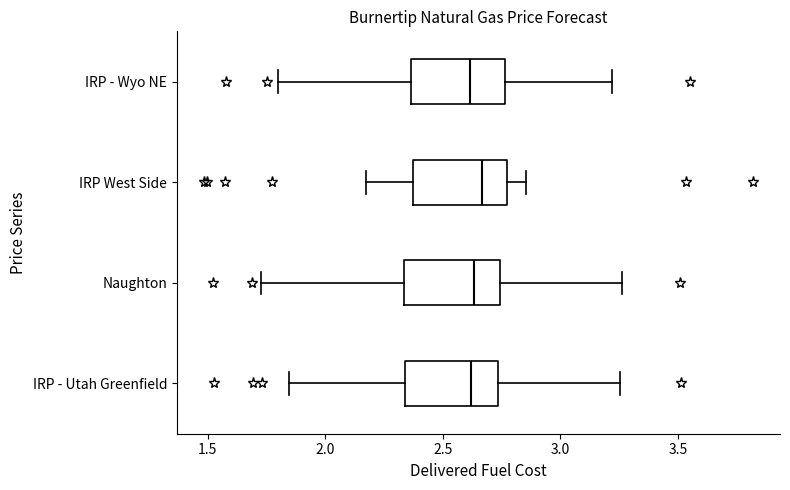

Where is the right edge of the box for IRP - Utah Greenfield on the x-axis? The values are not printed on the chart, so give them approximately, as read against the axis.

2.75